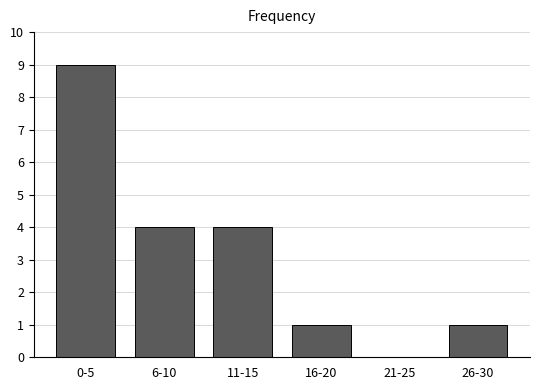

Reading right to left, extract all data points from this chart.

26-30=1	21-25=0	16-20=1	11-15=4	6-10=4	0-5=9